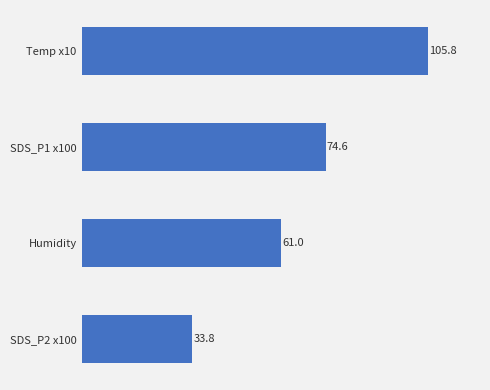

True or false: the data shows 154.0 at Temp x10.

False